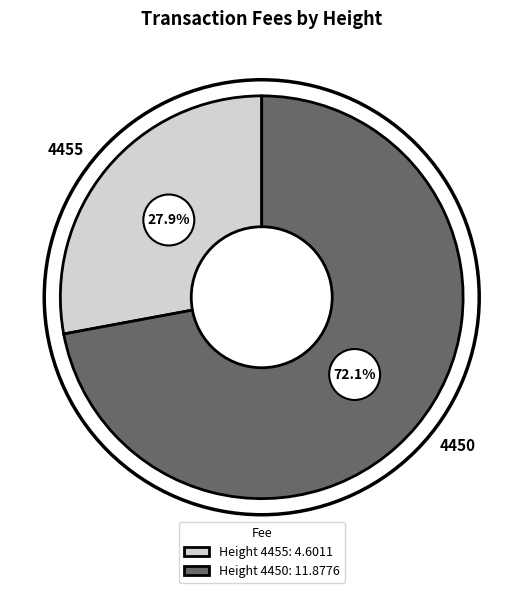

Does any single category account for the majority?

Yes